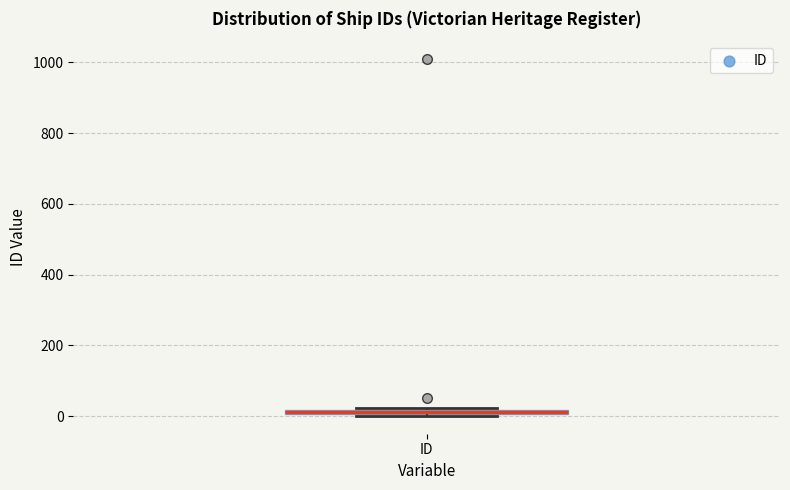

Where is the upper edge of the box for ID on the y-axis? The values are not printed on the chart, so give them approximately, as read against the axis.

20